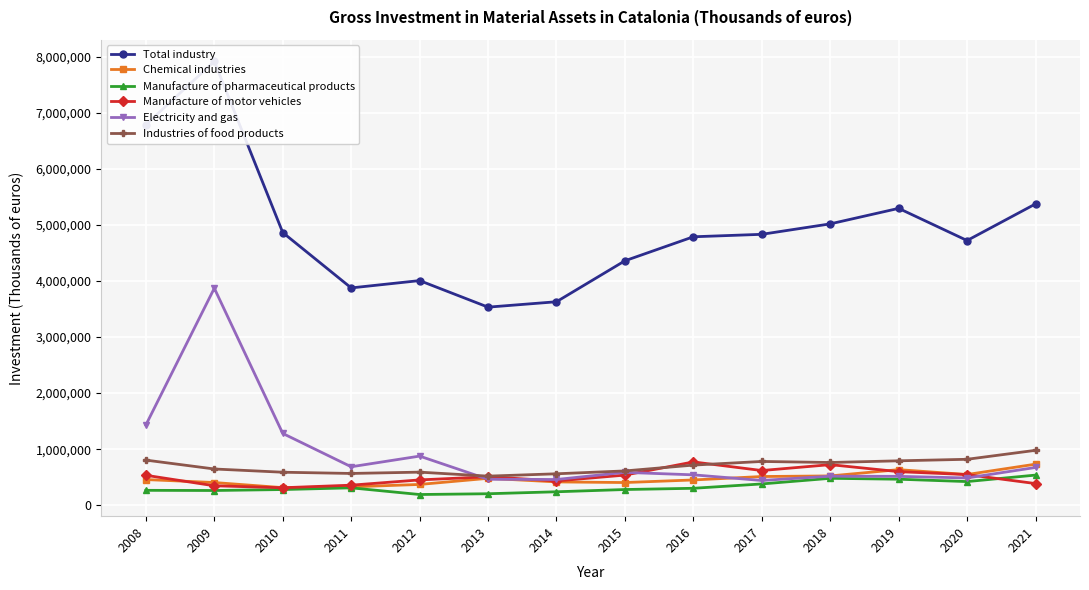

Reading left to right, list all the values displayed in this chart.

Total industry: 2008=6791307	2009=7920006	2010=4865694	2011=3877515	2012=4008224	2013=3534418	2014=3630691	2015=4361607	2016=4790043	2017=4833908	2018=5020405	2019=5297110	2020=4723234	2021=5376356
Chemical industries: 2008=457549	2009=404579	2010=313502	2011=327424	2012=370340	2013=479686	2014=415536	2015=404327	2016=450412	2017=511796	2018=522498	2019=634355	2020=547536	2021=732195
Manufacture of pharmaceutical products: 2008=265261	2009=262286	2010=279380	2011=309841	2012=190602	2013=204428	2014=239567	2015=279737	2016=301695	2017=379451	2018=479767	2019=463705	2020=421561	2021=537192
Manufacture of motor vehicles: 2008=533790	2009=346511	2010=311427	2011=357426	2012=451392	2013=507348	2014=432825	2015=537214	2016=772303	2017=618586	2018=723630	2019=598403	2020=546519	2021=385940
Electricity and gas: 2008=1431645	2009=3871917	2010=1280613	2011=685743	2012=876176	2013=462578	2014=458633	2015=585994	2016=541758	2017=441289	2018=517757	2019=514669	2020=486101	2021=673438
Industries of food products: 2008=804703	2009=646154	2010=588411	2011=566495	2012=589884	2013=518641	2014=560500	2015=611698	2016=715567	2017=780661	2018=762106	2019=792030	2020=819296	2021=979235